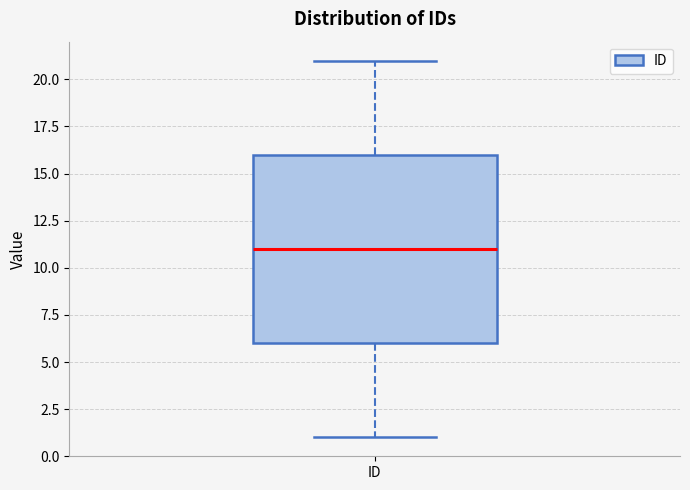

Read this box plot against the y-axis: the position of the median line, the range covered by the box, and the ends of both whiskers. The values are not printed on the chart, so give them approximately, as read against the axis.

median 11, box 6 to 16, whiskers 1 to 21